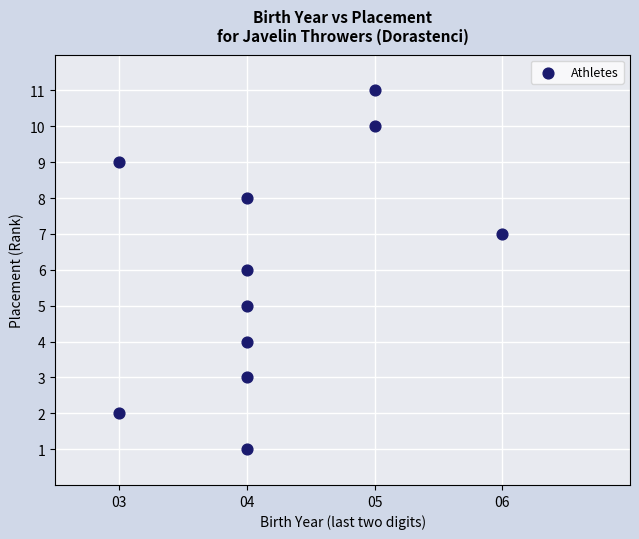

What is the average Y value?

6